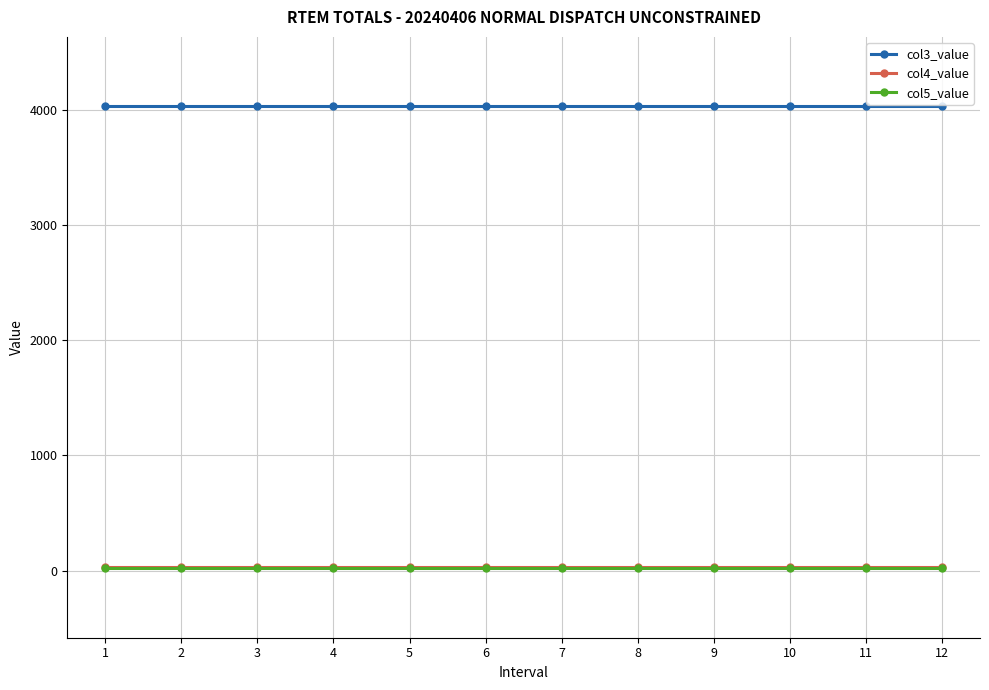

What is the value of the col5_value point at the 7th from the left?

19.2